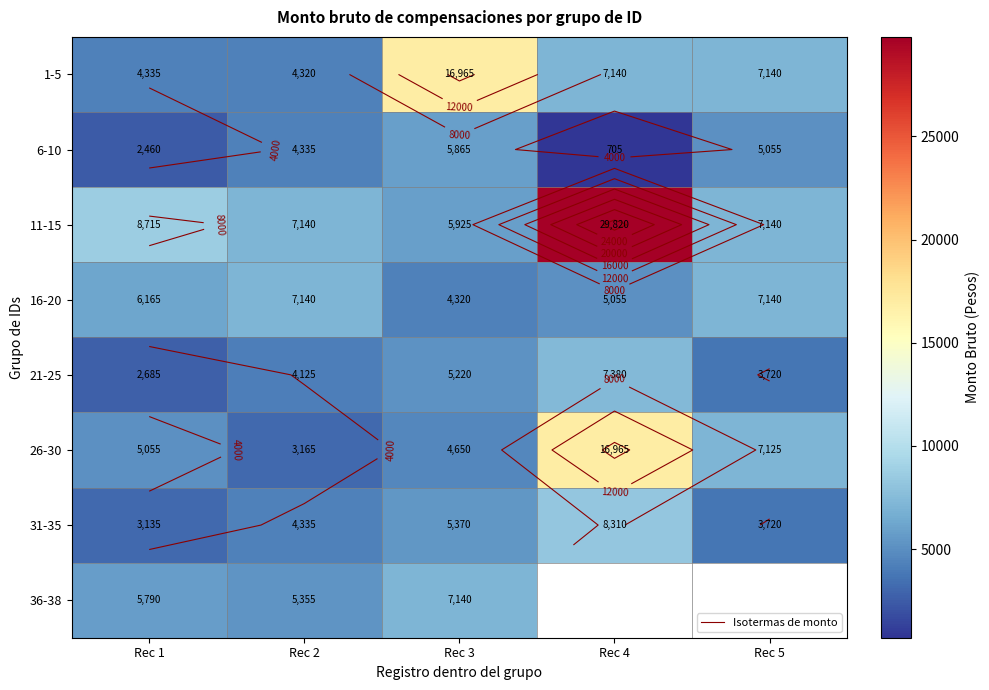

At how many categories does at least one series exceed 1511?

5